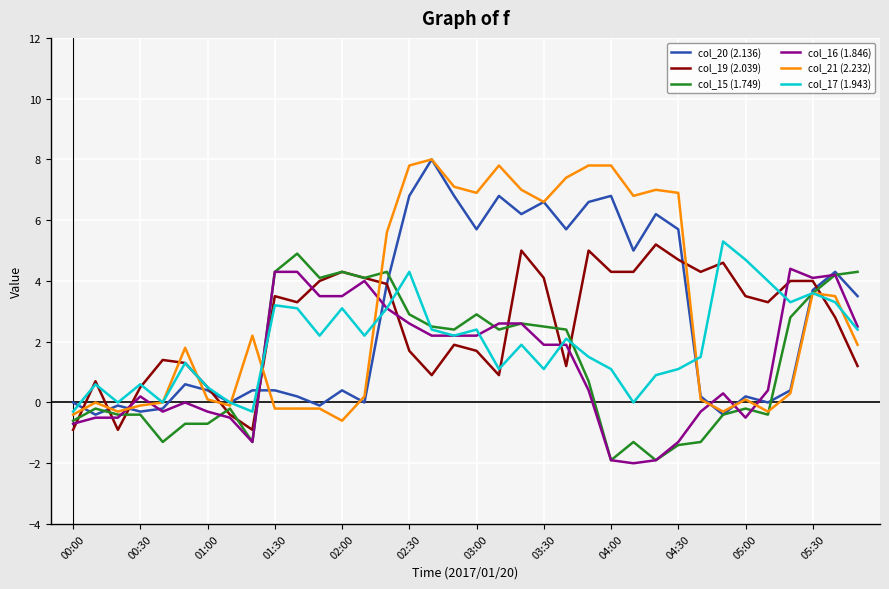

What is the greatest value displayed?

8.0